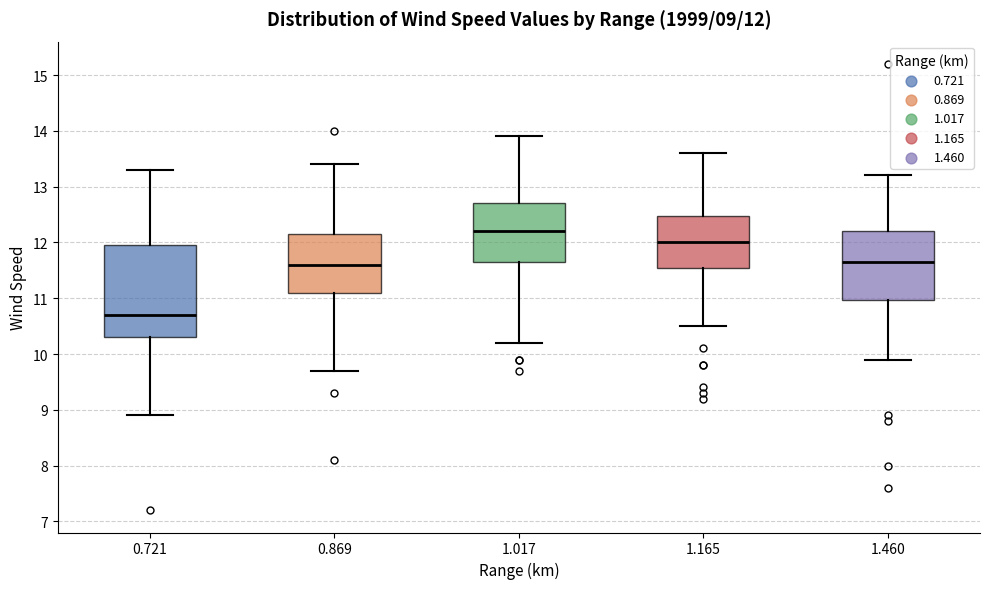

Comparing the boxes themselves (not the whiskers), which one is the tallest?

0.721